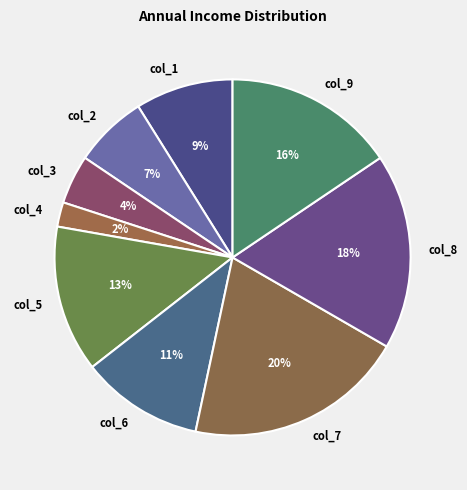

Is the sum of col_9 and col_2 greater than half?

No